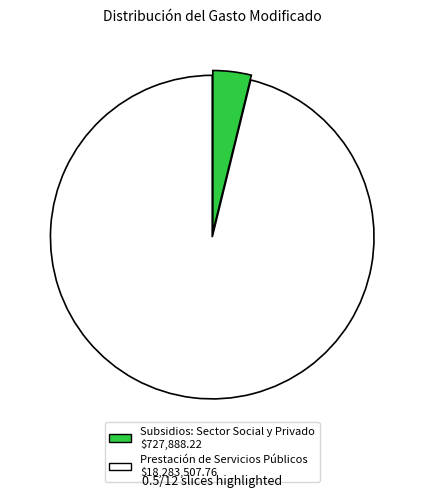

Does Subsidios: Sector Social y Privado represent more than half of the total?

No